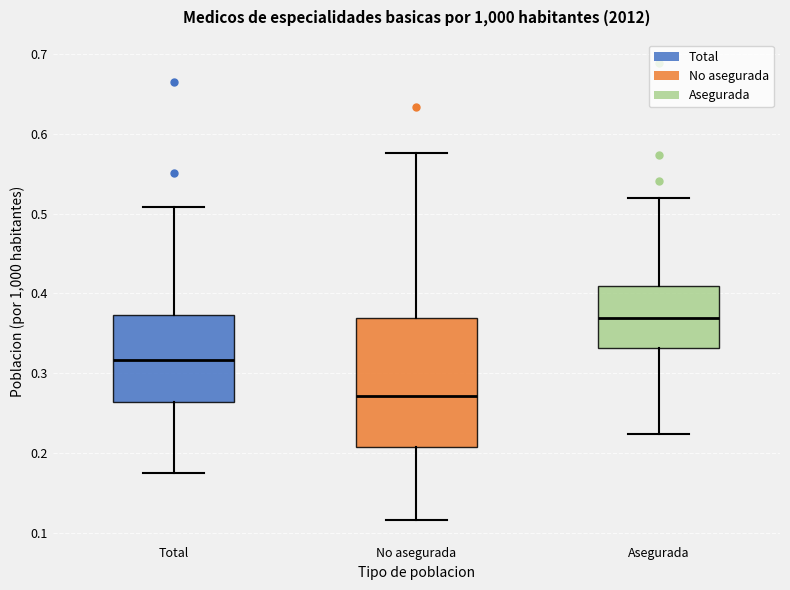

Which box's median line is the lowest?

No asegurada